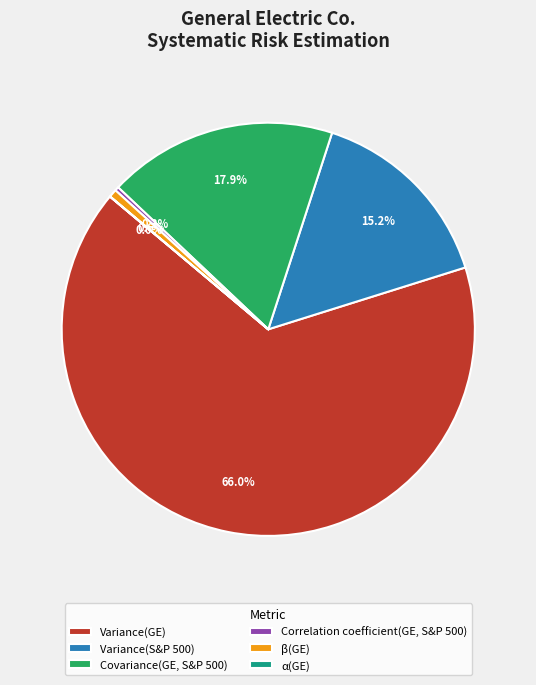

Is it true that Covariance(GE, S&P 500) is 28% of the pie?

False